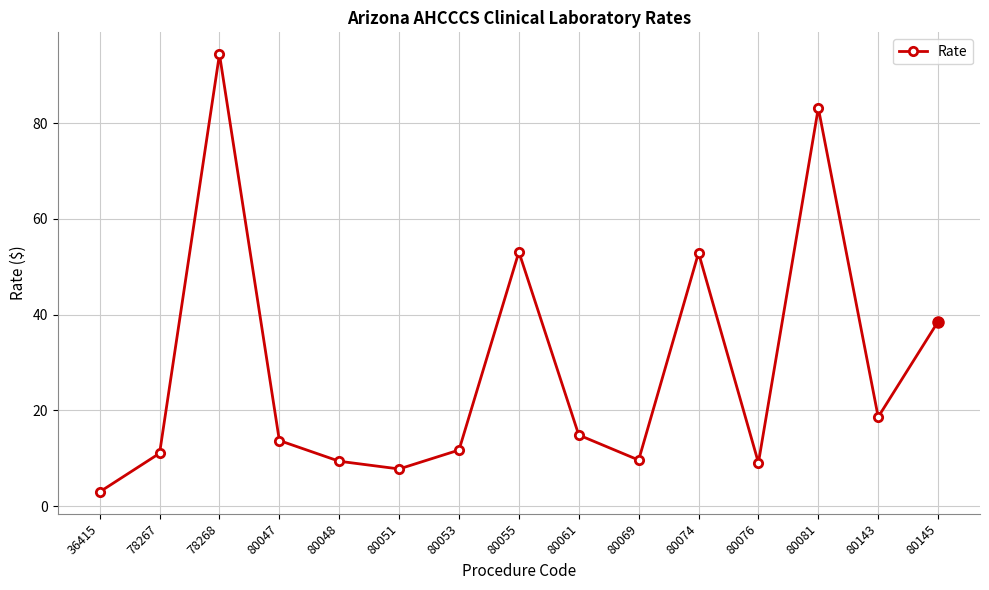

How many interior local valleys (lower than both neighbors) does the data have?

4